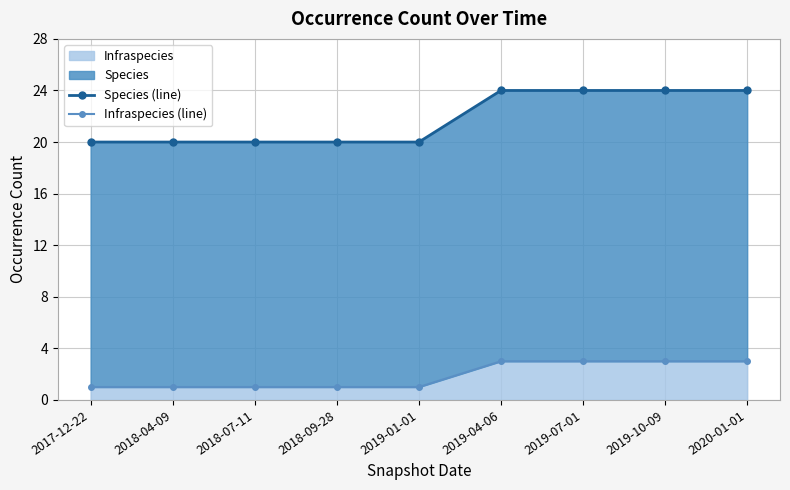

What is the value of the Species (line) point at the 1st from the left?

20